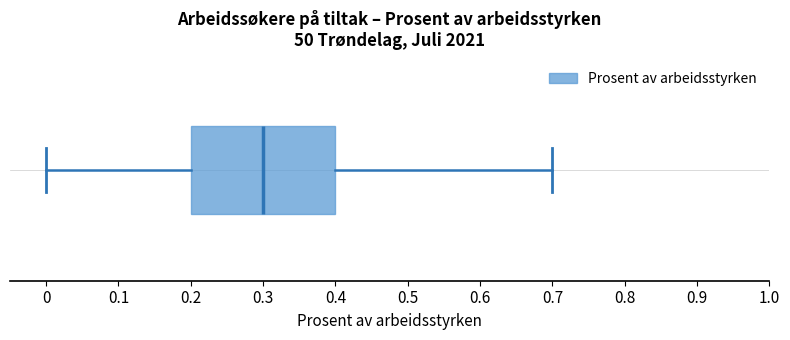

Where does the left whisker of the box end on the x-axis? The values are not printed on the chart, so give them approximately, as read against the axis.

0.0